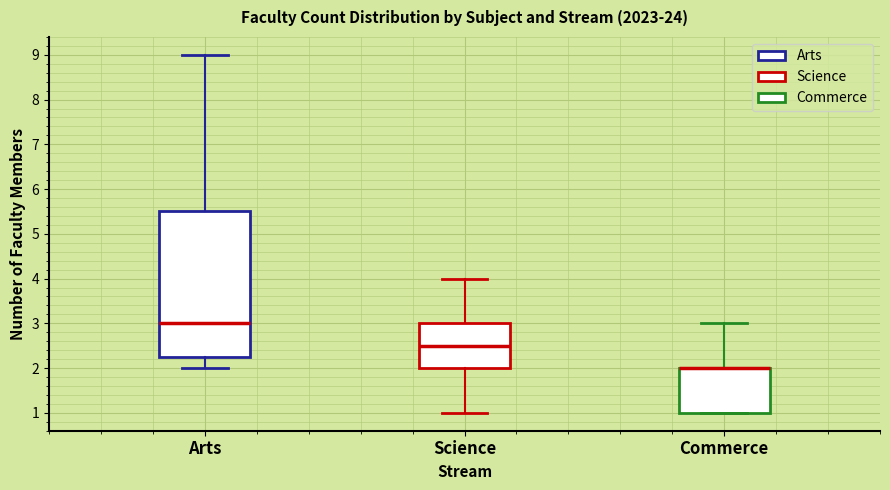

Comparing the boxes themselves (not the whiskers), which one is the tallest?

Arts